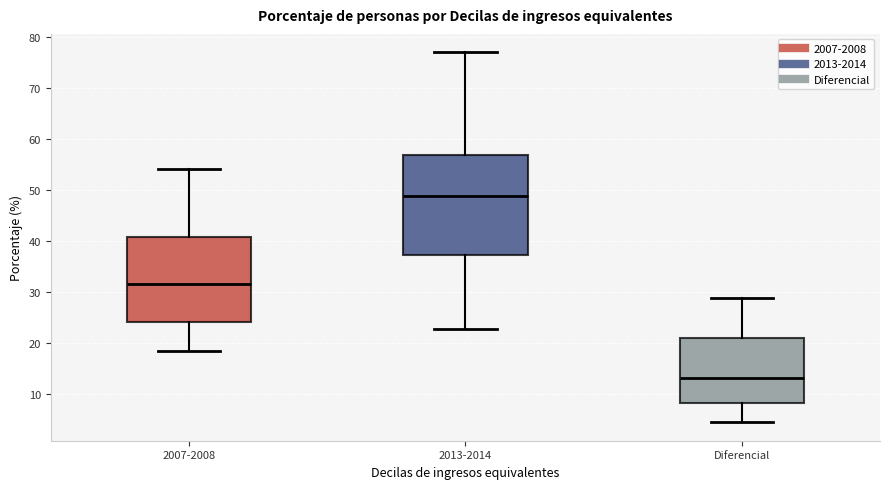

Reading left to right, transcribe this box plot: for each box, give where its median line is, the range the box spans, and where its two whiskers end, as read against the y-axis. The values are not printed on the chart, so give them approximately, as read against the axis.

2007-2008: median 32, box 24 to 41, whiskers 18 to 54
2013-2014: median 49, box 37 to 57, whiskers 23 to 77
Diferencial: median 13, box 8 to 21, whiskers 4 to 29